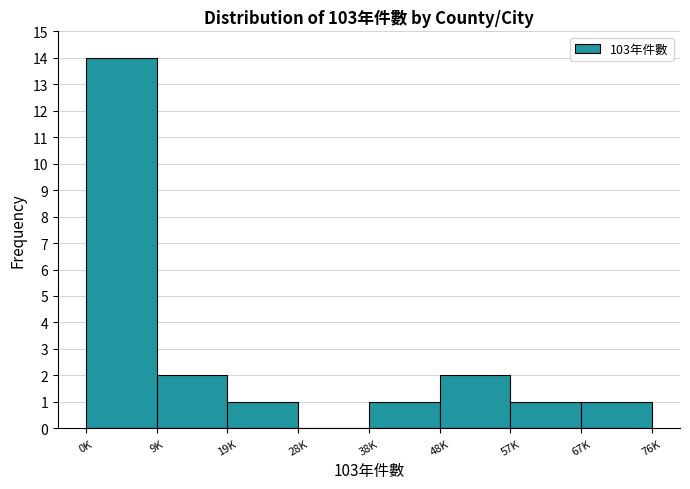

Reading left to right, list all the values displayed in this chart.

0K=14	9K=2	19K=1	28K=0	38K=1	48K=2	57K=1	67K=1